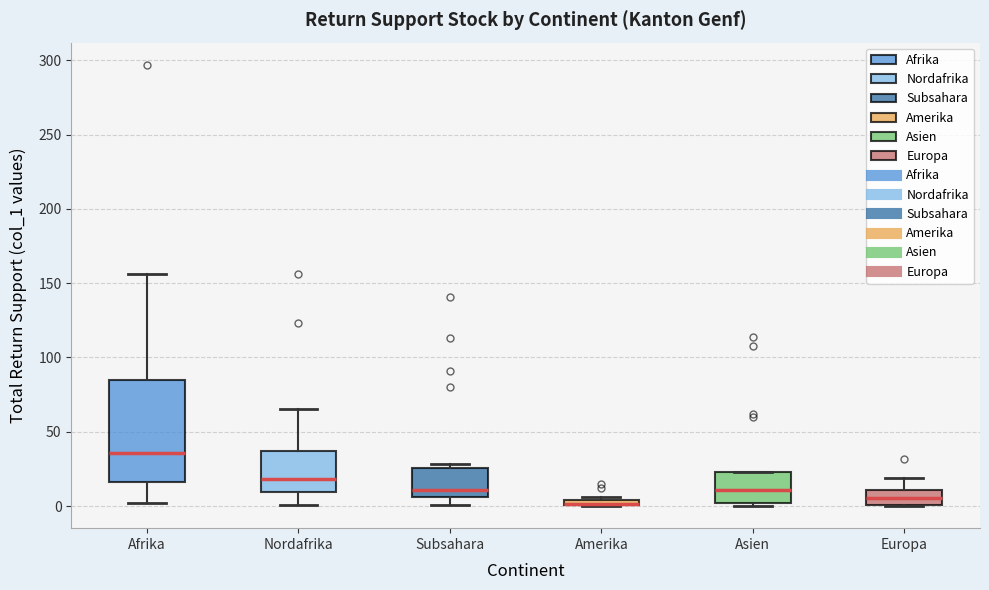

Comparing the boxes themselves (not the whiskers), which one is the tallest?

Afrika